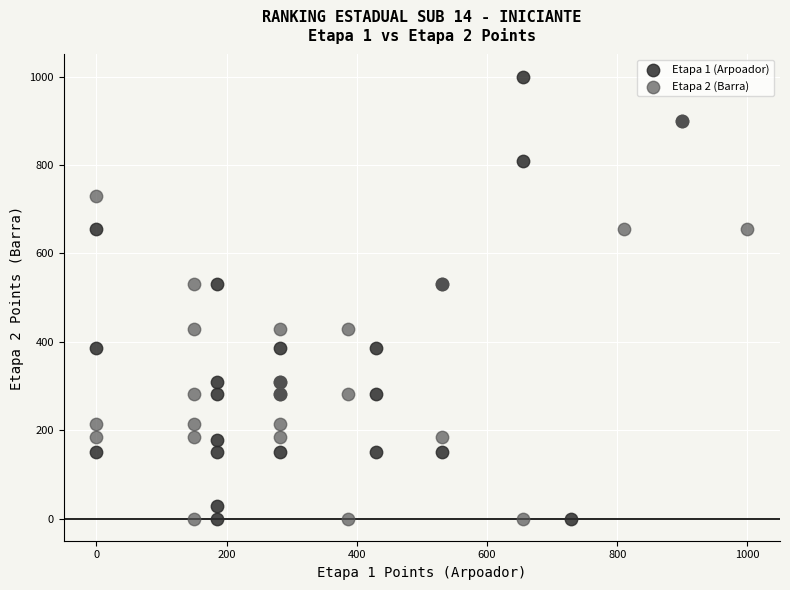

Which series reaches the maximum Y coordinate?

Etapa 1 (Arpoador)